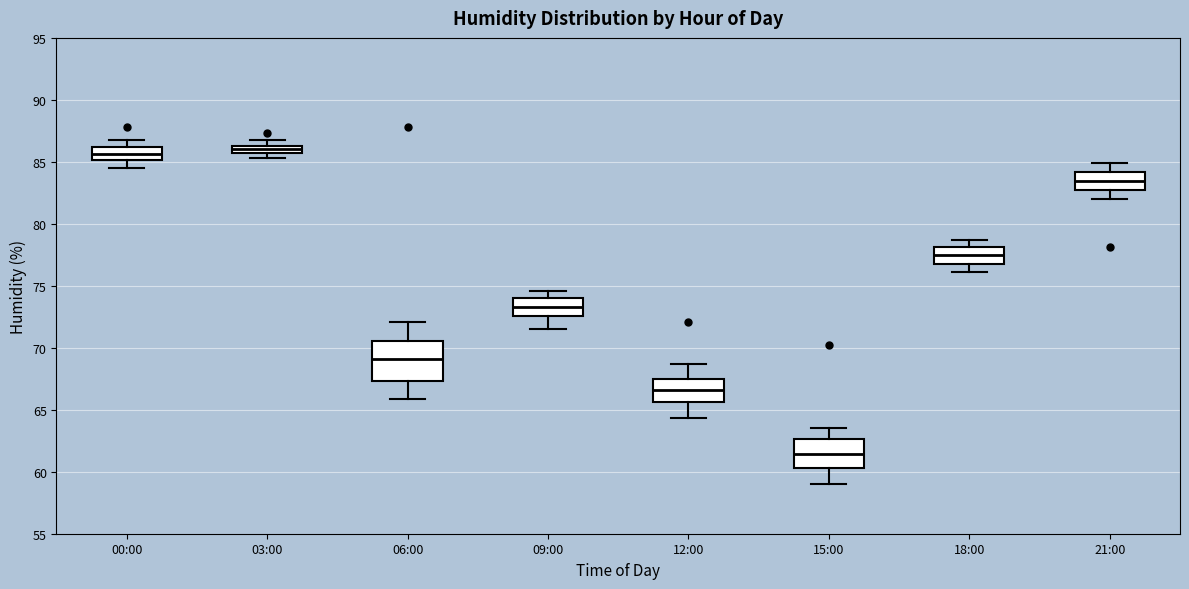

Where does the upper whisker of the box for 03:00 end on the y-axis? The values are not printed on the chart, so give them approximately, as read against the axis.

87.0